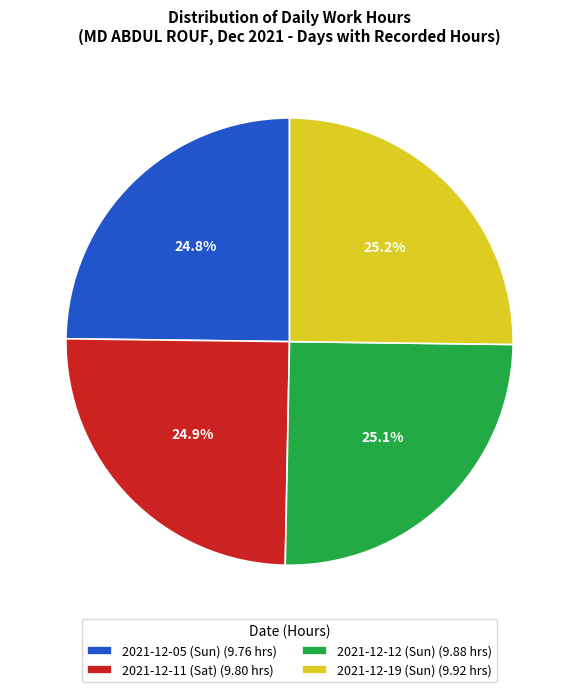

What percentage is the 2021-12-19 (Sun) slice, to the nearest percent?

25%